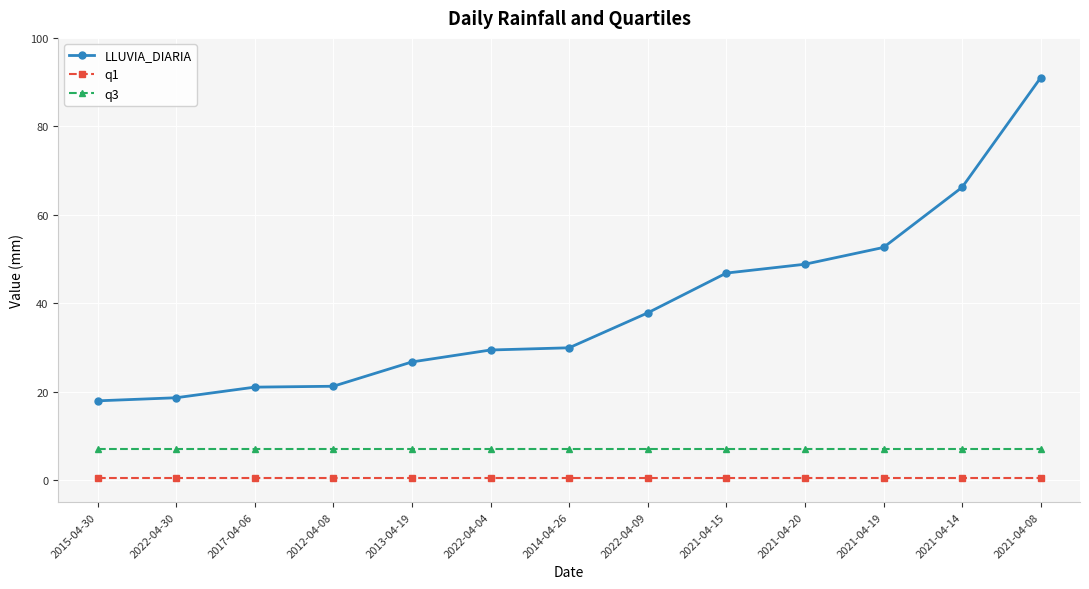

The LLUVIA_DIARIA series shows 21.2 at 2012-04-08. True or false?

True